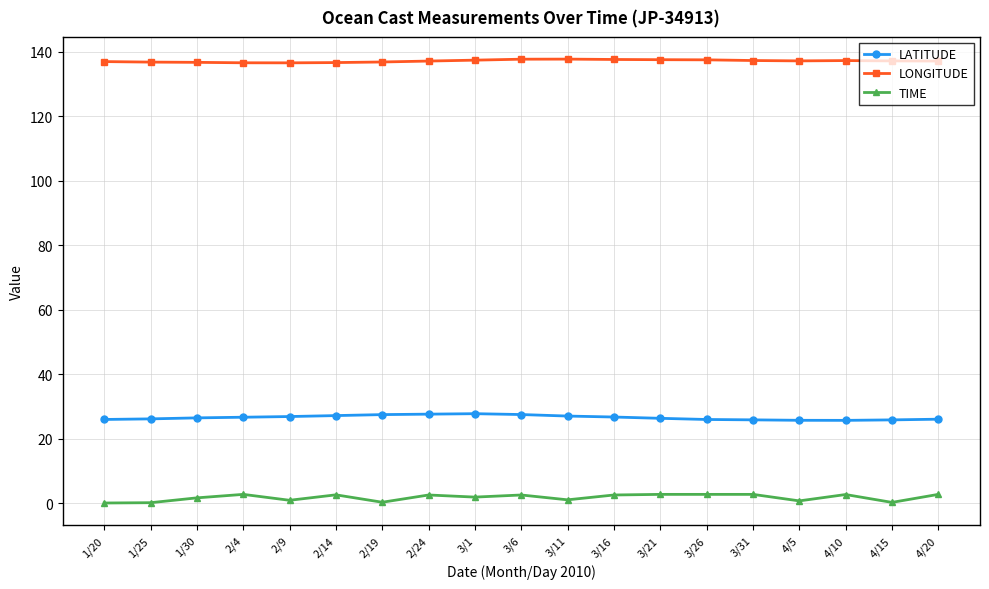

Which series has the largest range (max minus min)?

TIME